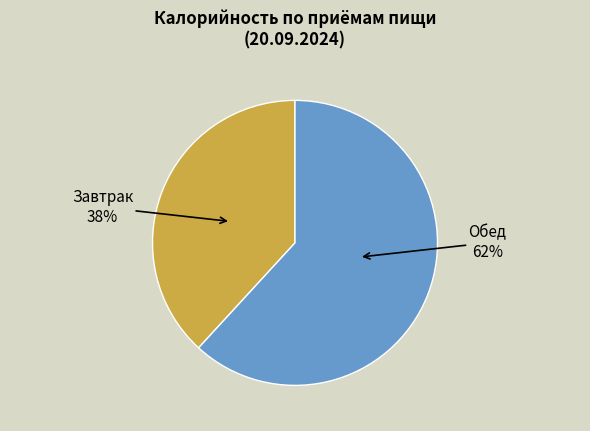

To the nearest percent, what is the difference between the largest and smallest slice percentages?

24%